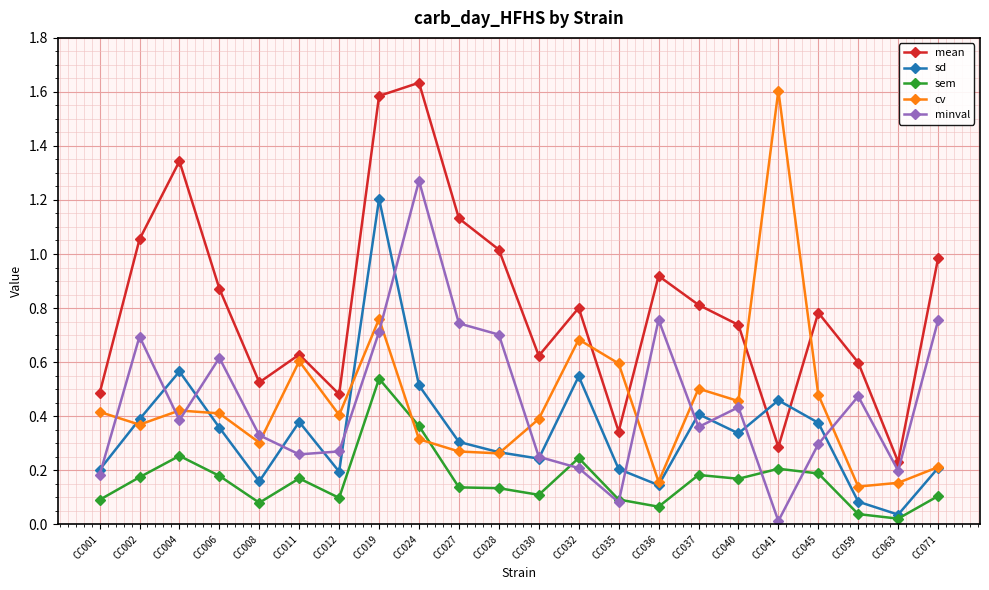

Is the value of sem at CC019 greater than the value of minval at CC011?

Yes